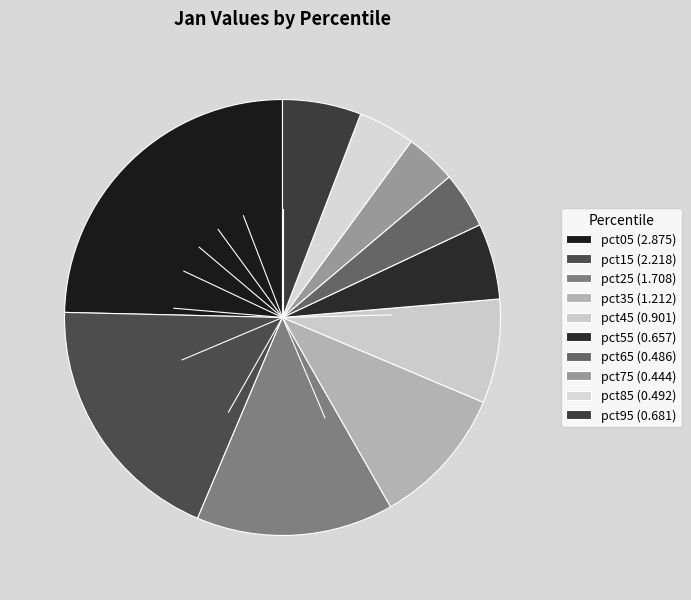

To the nearest percent, what portion does pct55 represent?

6%